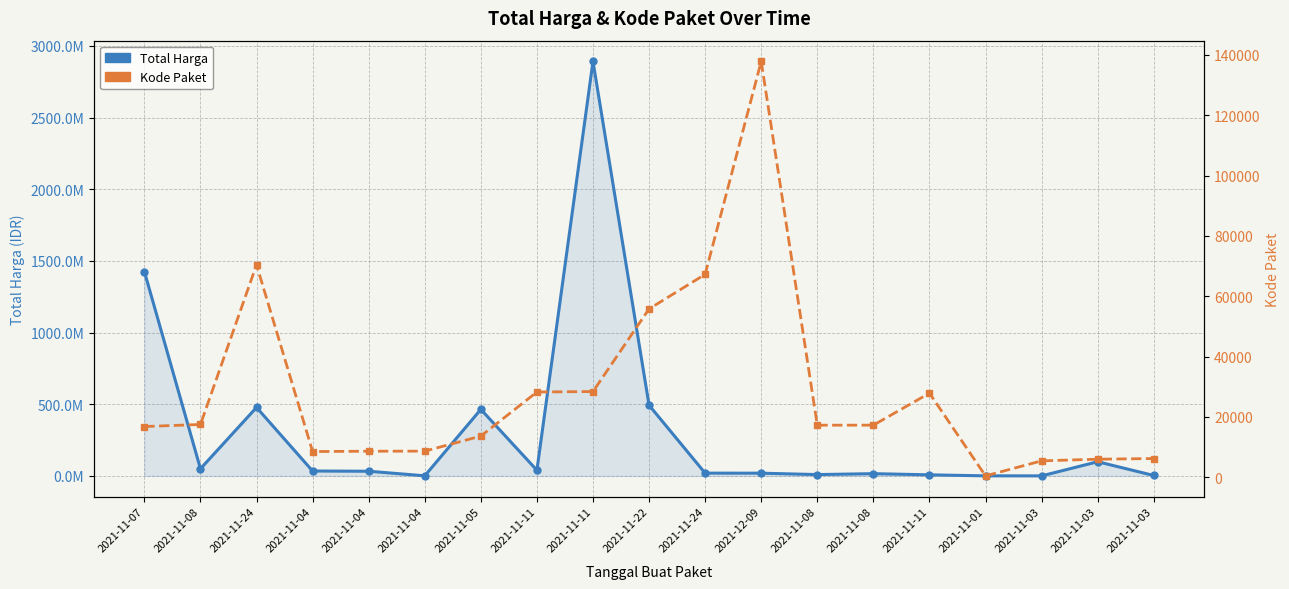

List the series in order of their peak value, lowest first.

Kode Paket, Total Harga